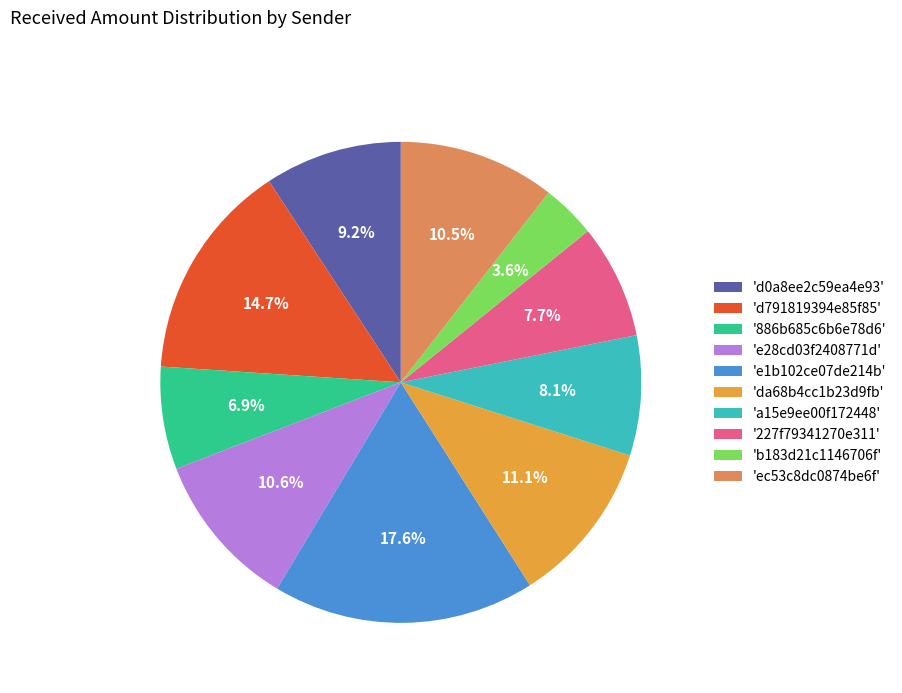

Does '886b685c6b6e78d6' represent more than half of the total?

No